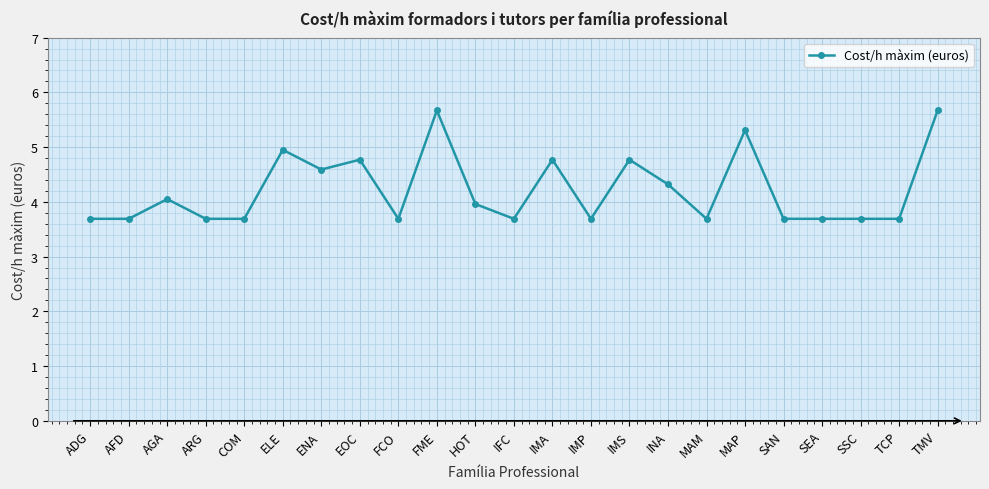

What is the minimum value shown in the chart?

3.7